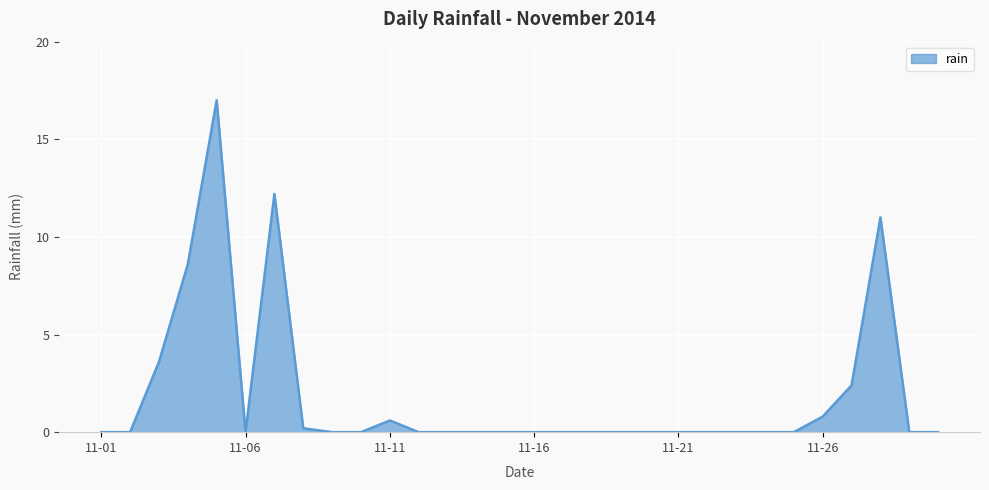

What is the difference between the maximum and minimum values?

17.0